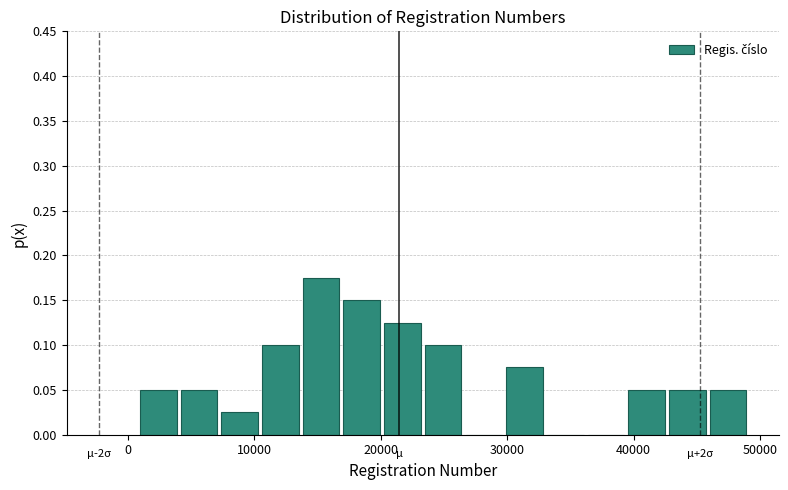

Read against the x-axis, roughly where is the centre of the tallest bar?

15000